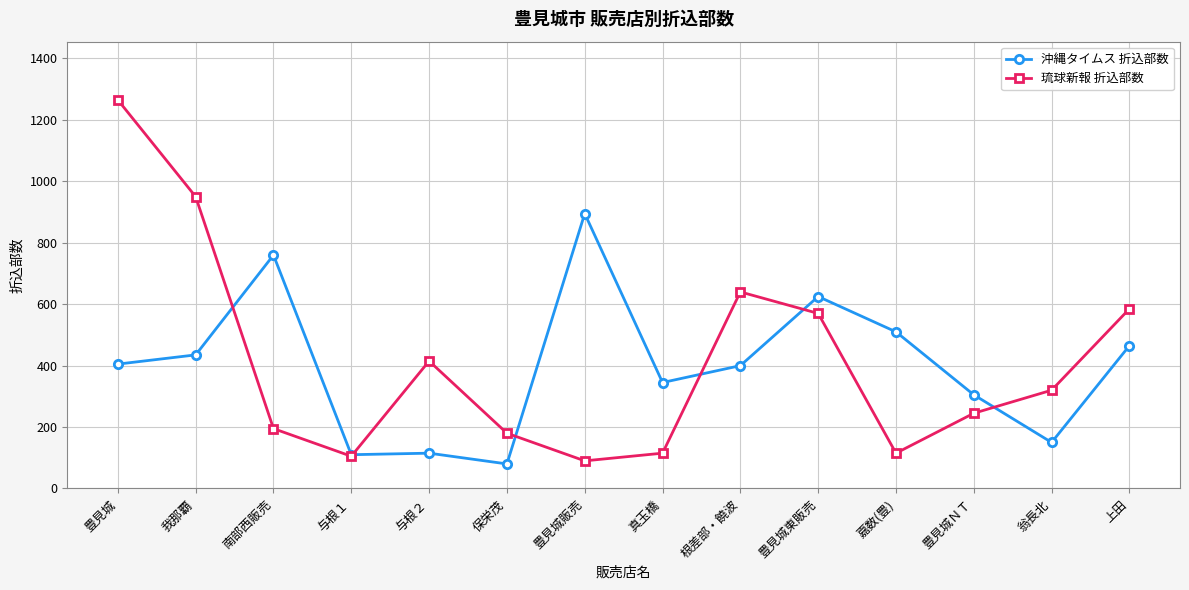

What is the average value of the 琉球新報 折込部数 series?

414